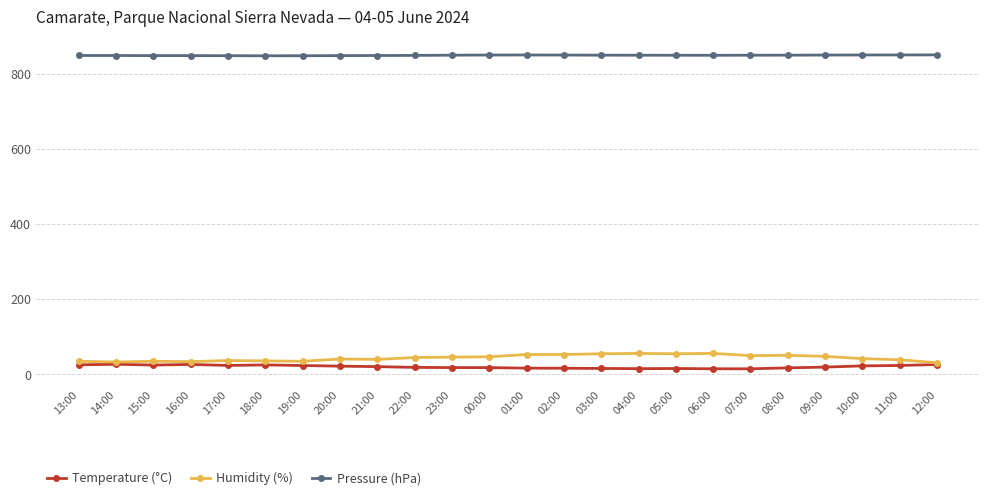

What is the average value of the Temperature (°C) series?

19.6